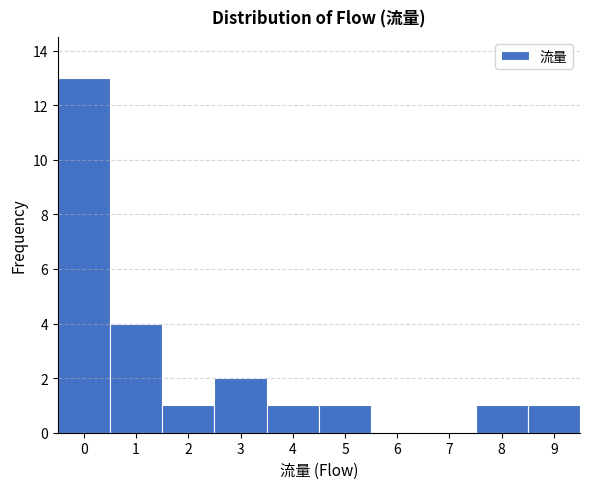

Over which range of the x-axis is the bar tallest?

-0.5 to 0.5